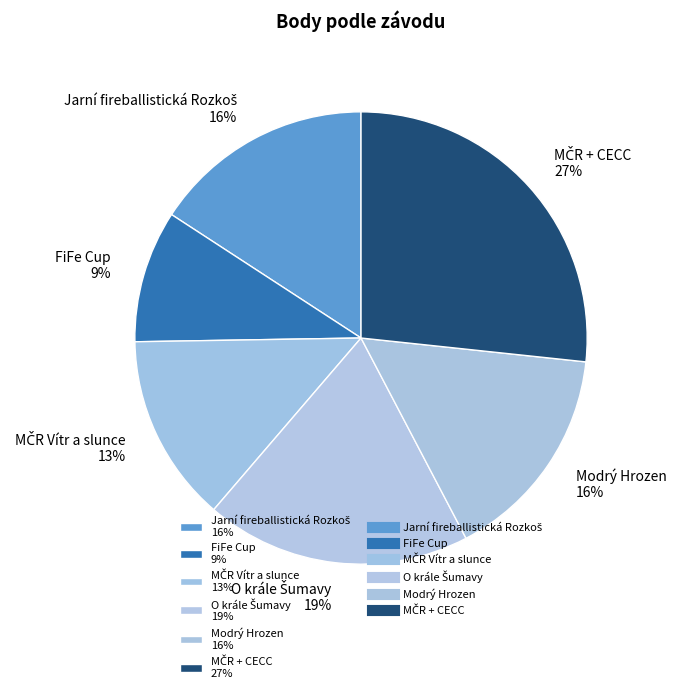

Is it true that Modrý Hrozen 16% is 16% of the pie?

True